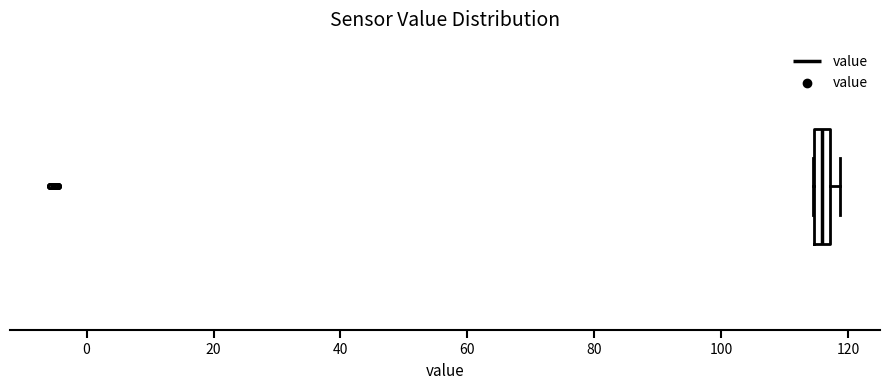

Where is the left edge of the box on the x-axis? The values are not printed on the chart, so give them approximately, as read against the axis.

114